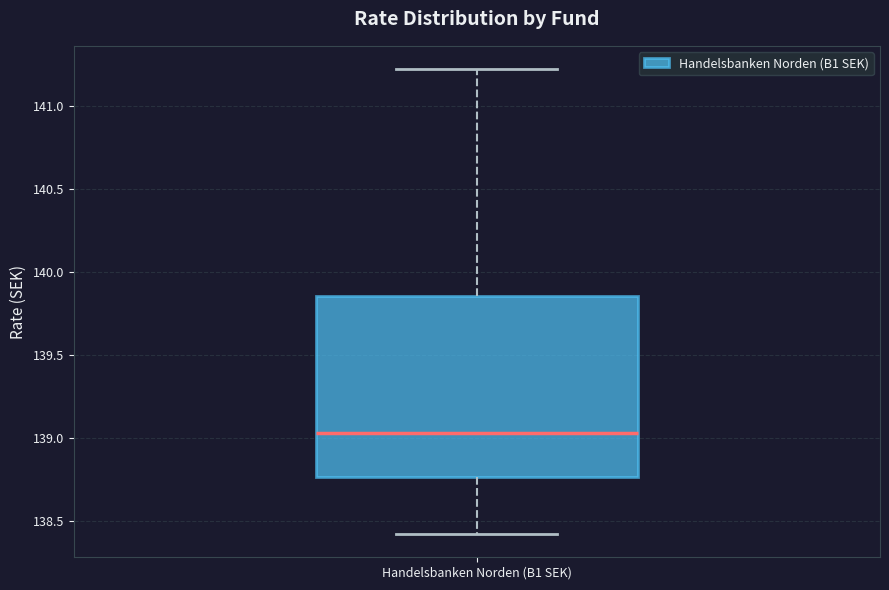

Transcribe this box plot: give where the median line is, the range the box spans, and where the two whiskers end, as read against the y-axis. The values are not printed on the chart, so give them approximately, as read against the axis.

median 139.05, box 138.75 to 139.85, whiskers 138.40 to 141.20